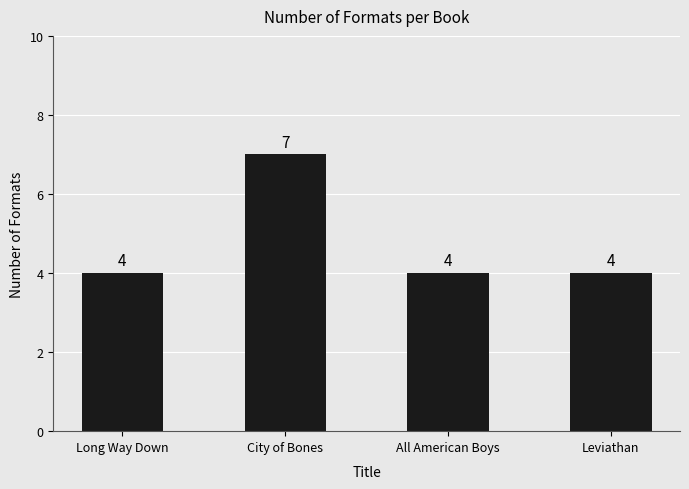

Read the value at Leviathan.

4